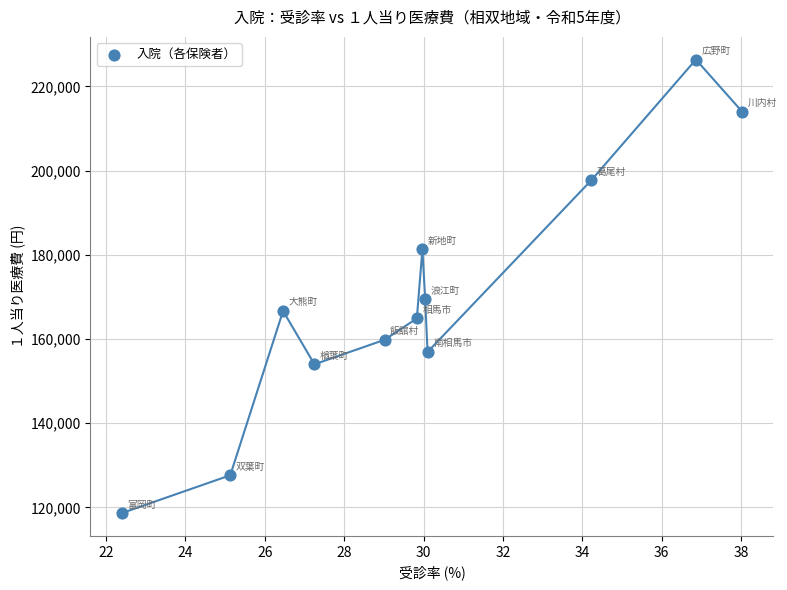

What Y value in the scatter plot is closest to 172502?

169414